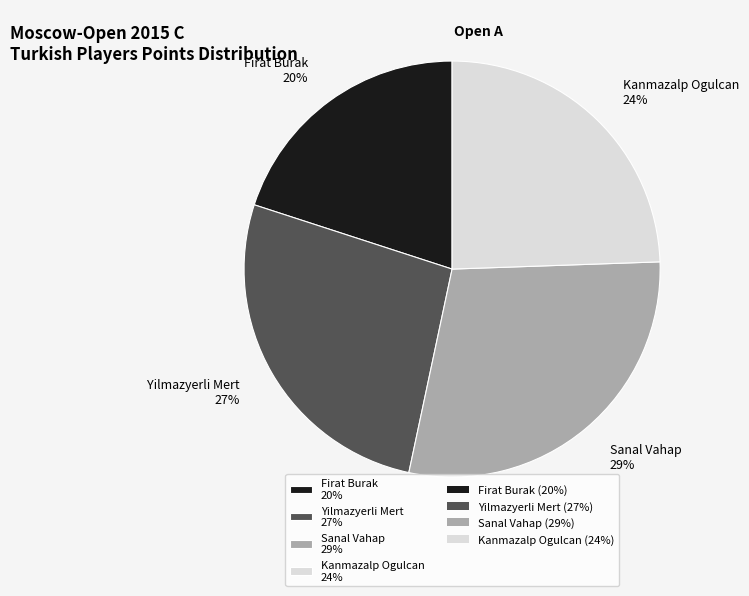

The Sanal Vahap slice represents 16% of the pie. True or false?

False